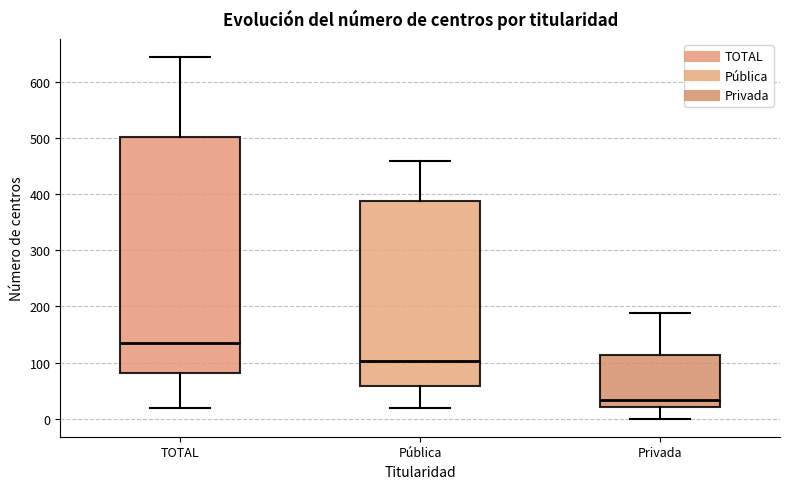

Where does the median line of the box for TOTAL sit on the y-axis? The values are not printed on the chart, so give them approximately, as read against the axis.

130